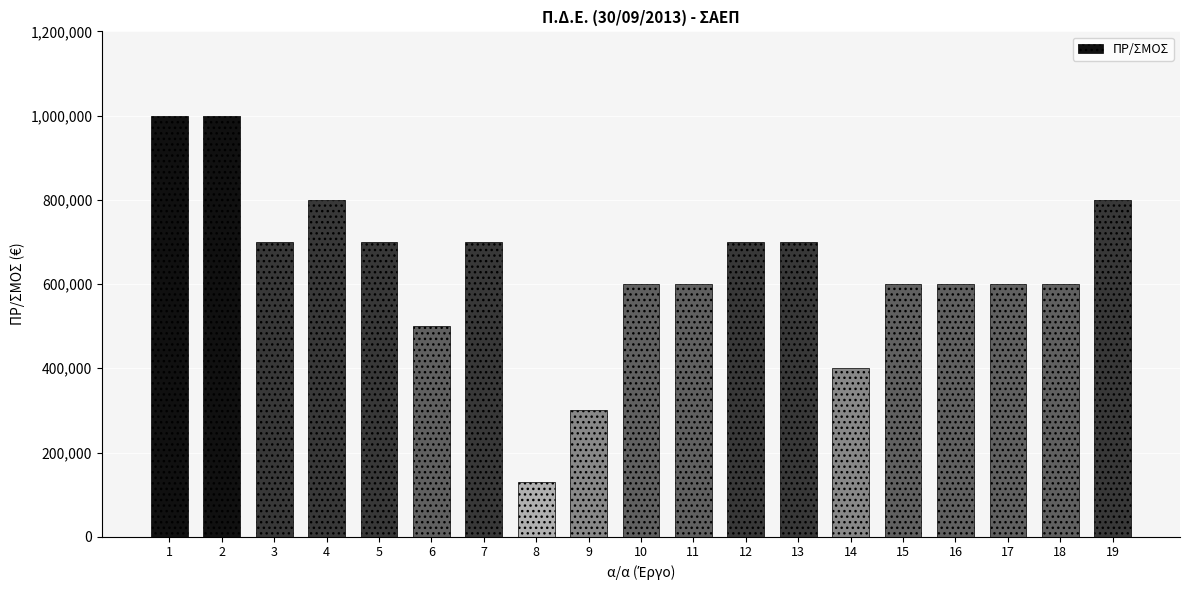

What is the change in value from 4 to 10?

-200000